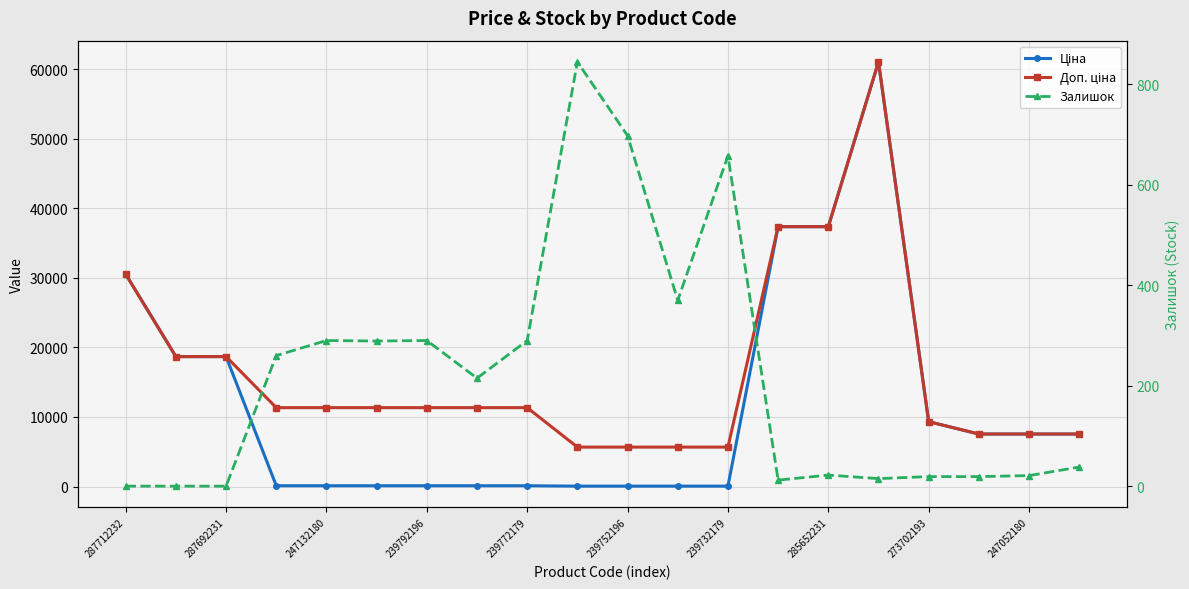

True or false: Доп. ціна and Ціна intersect in this chart.

False